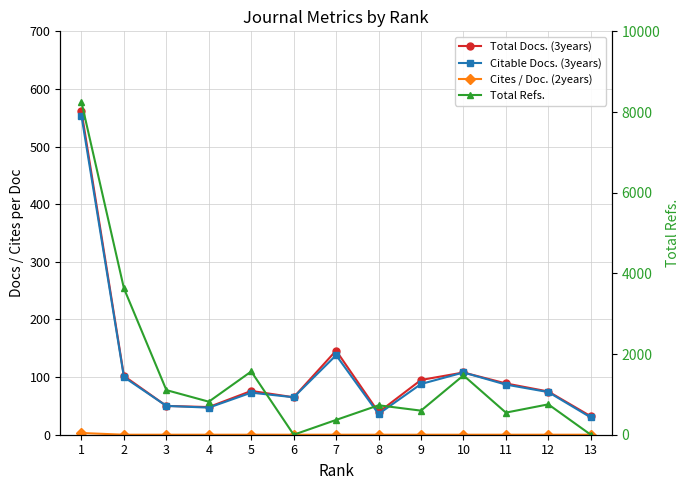

Count the number of categories in the chart.

13